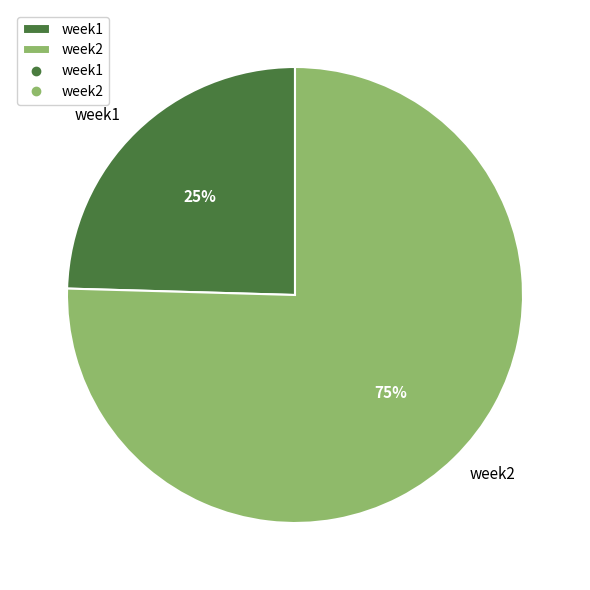

To the nearest percent, what portion does week2 represent?

75%